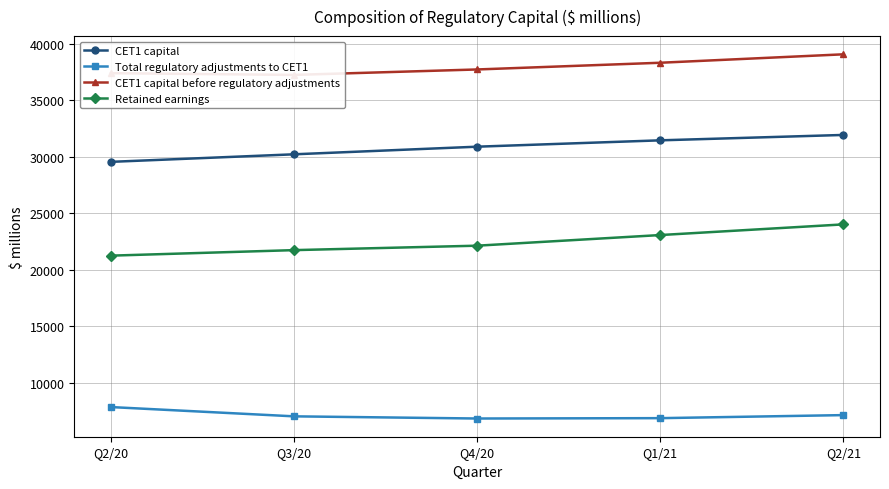

Reading left to right, extract all data points from this chart.

CET1 capital: 29535	30202	30876	31438	31915
Total regulatory adjustments to CET1: 7844	7023	6831	6863	7132
CET1 capital before regulatory adjustments: 37379	37225	37707	38301	39047
Retained earnings: 21238	21726	22119	23060	24003